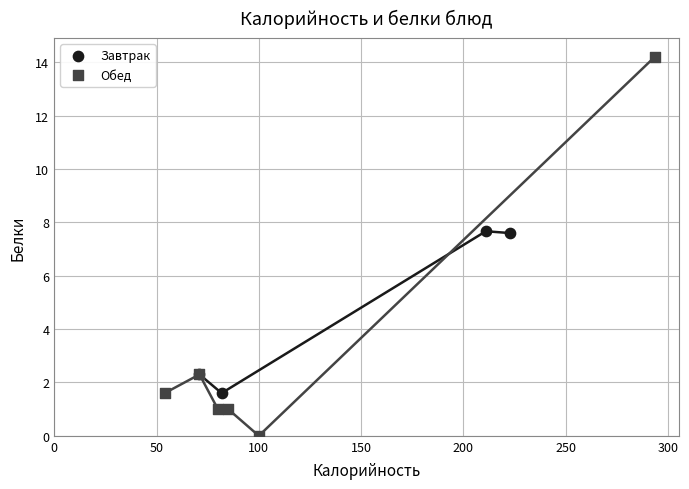

Which series contains the highest Y value?

Обед